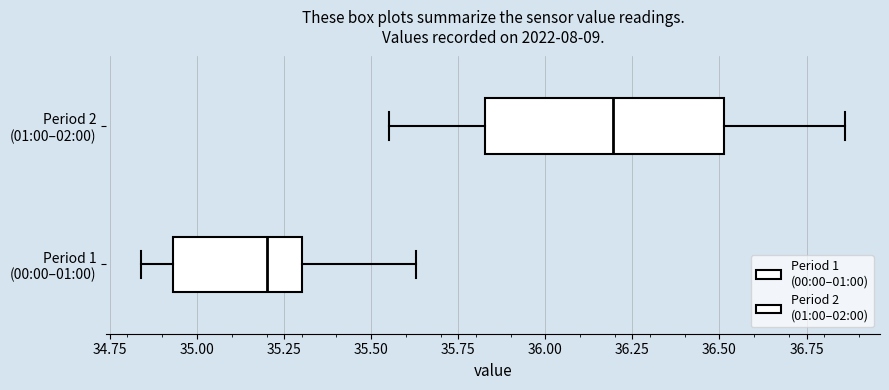

Which box is the widest, from its left edge to its right edge?

Period 2 (01:00–02:00)